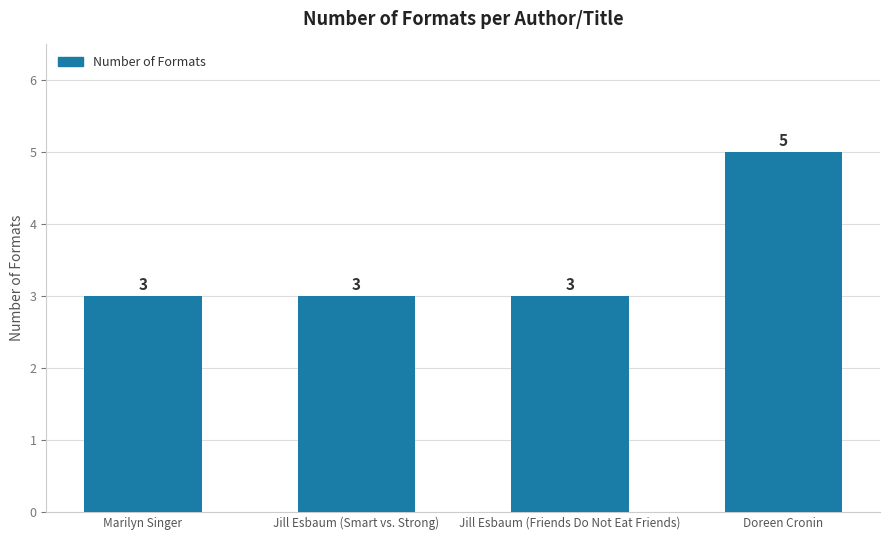

What is the smallest value displayed?

3